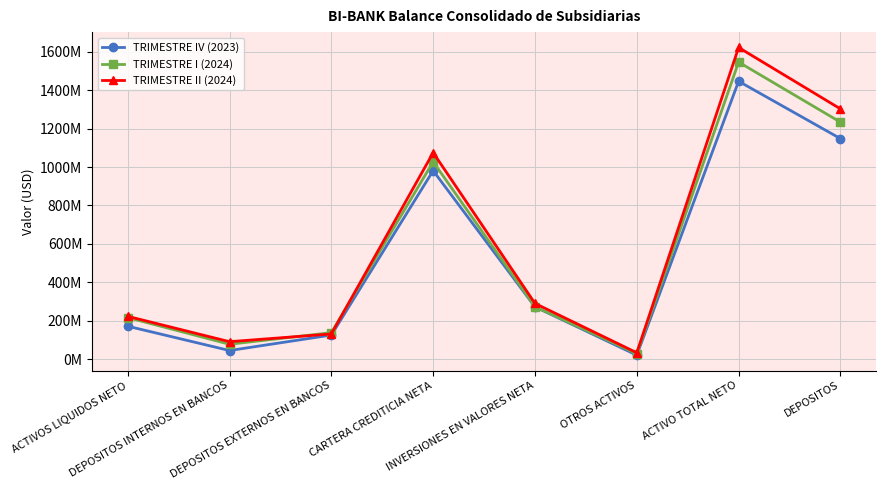

What is the spread (max minus min) of values at DEPOSITOS?

154703217.1